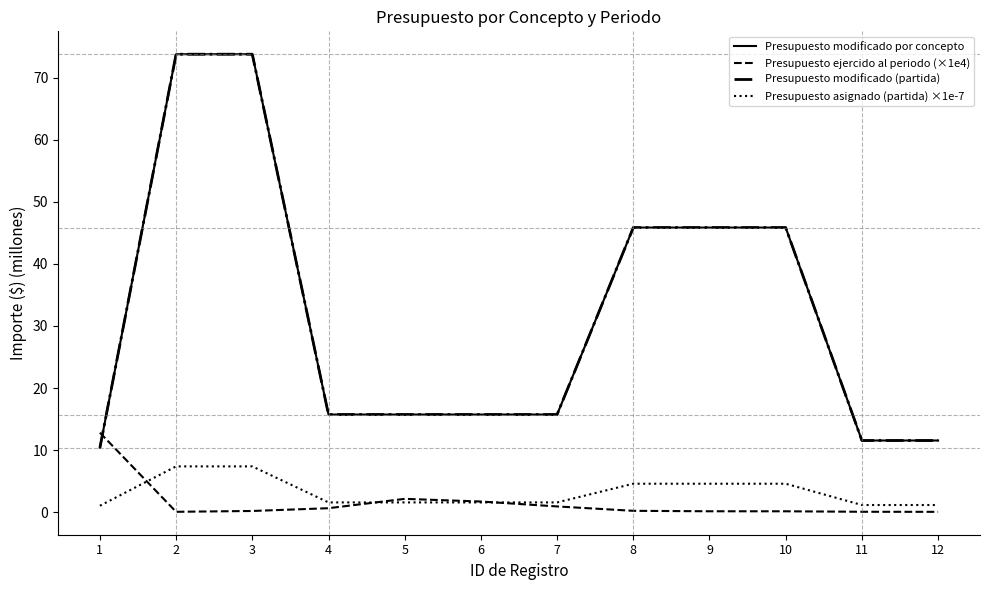

What is the smallest value displayed?

0.1